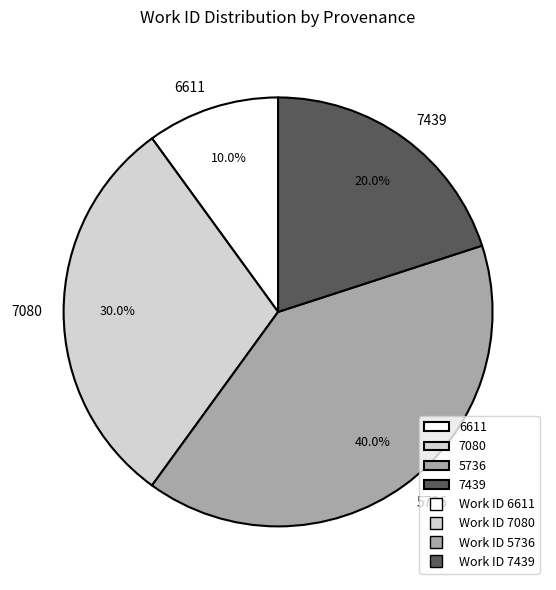

What is the total percentage of 6611 and 7080?

40.0%